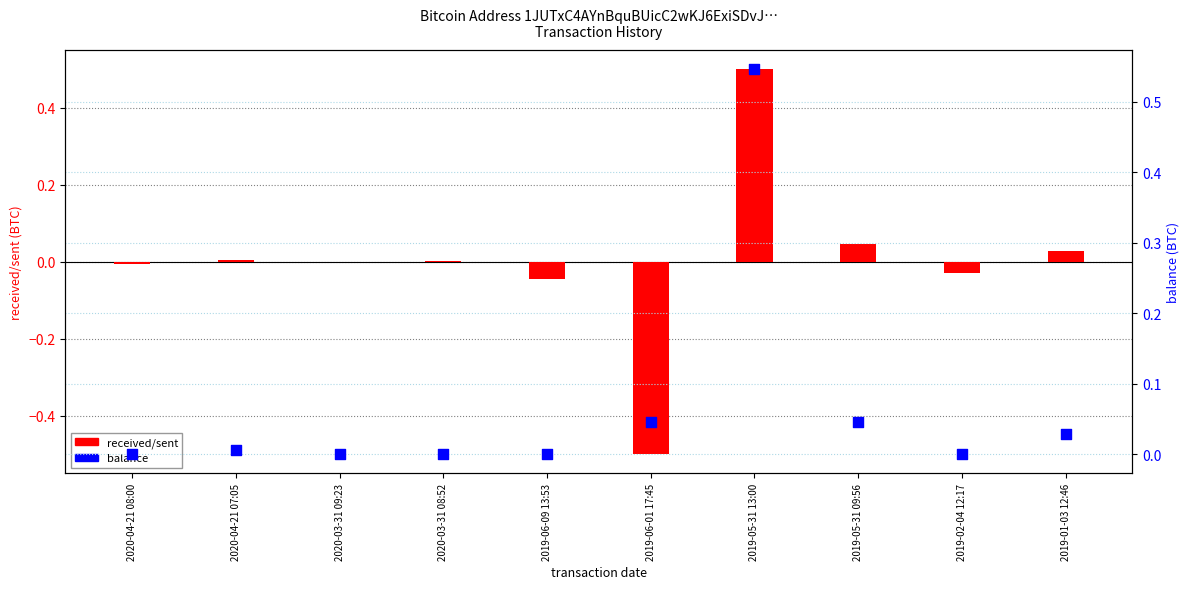

What is the total value across all series at 2019-06-01 17:45?

-0.5